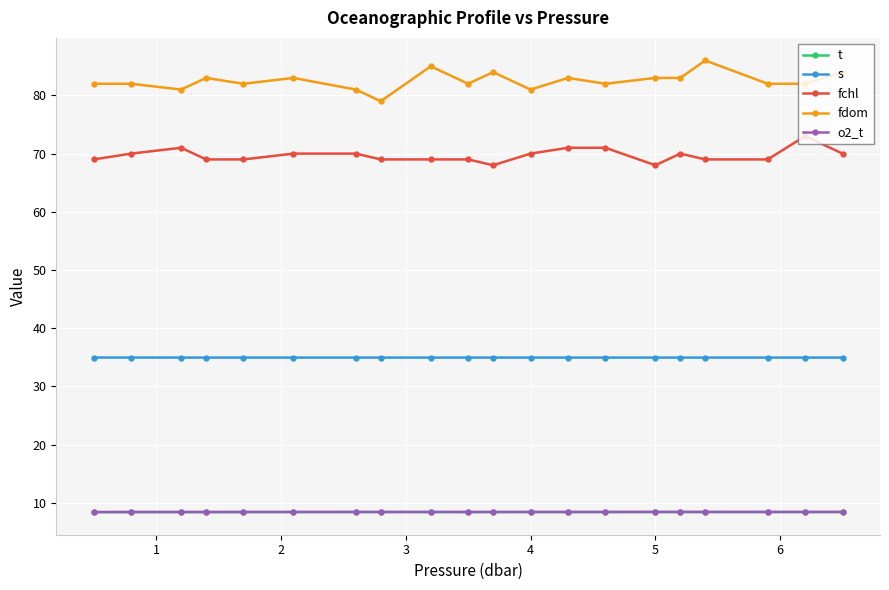

True or false: fdom and s intersect in this chart.

False